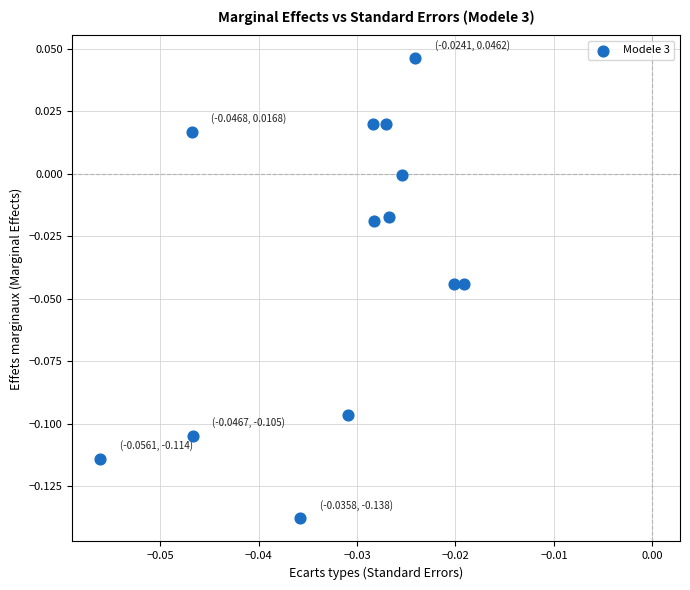

How many points are shown in the scatter plot?

13